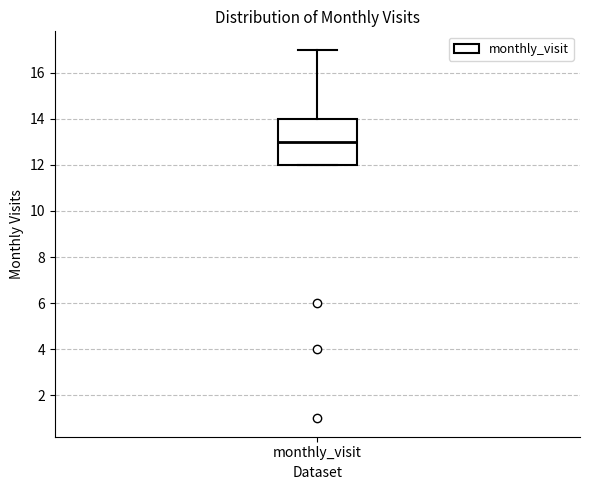

Transcribe this box plot: give where the median line is, the range the box spans, and where the two whiskers end, as read against the y-axis. The values are not printed on the chart, so give them approximately, as read against the axis.

median 13, box 12 to 14, whiskers 12 to 17